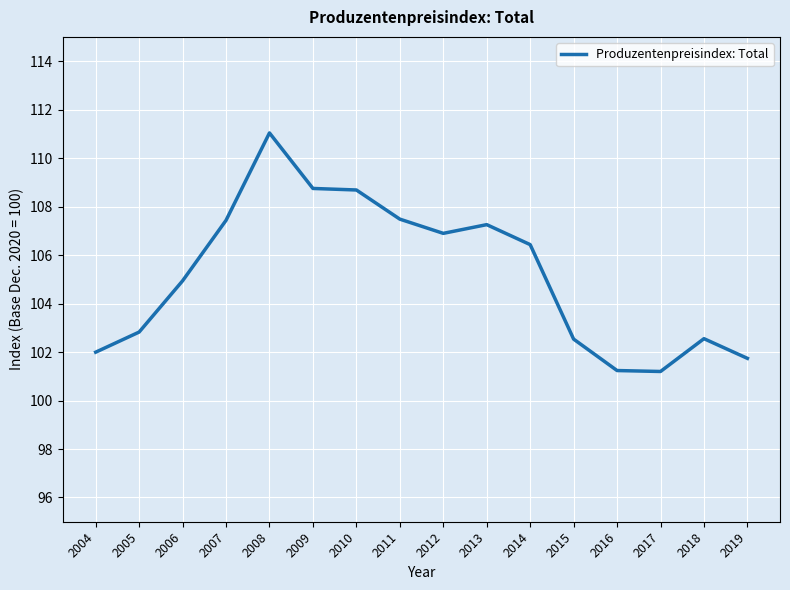

What is the sum of all values?

1683.0